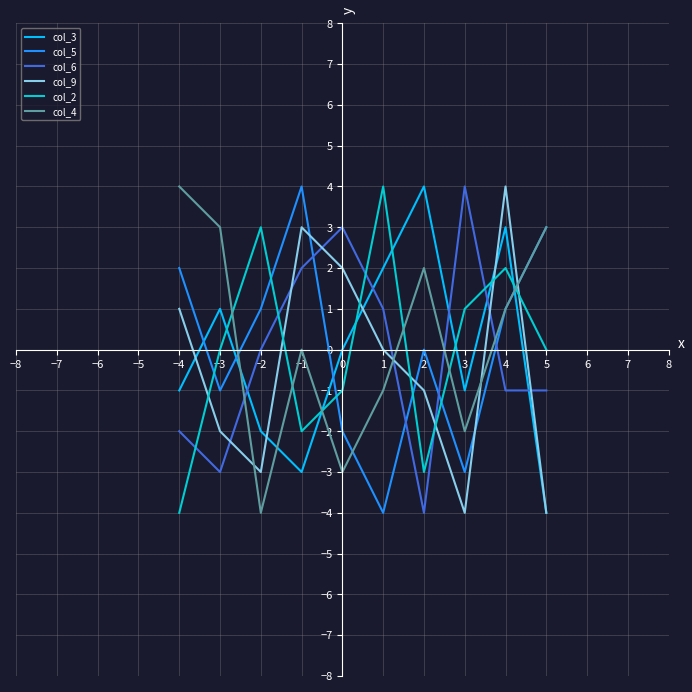

Is it true that col_2 equals -1 at 2?

False